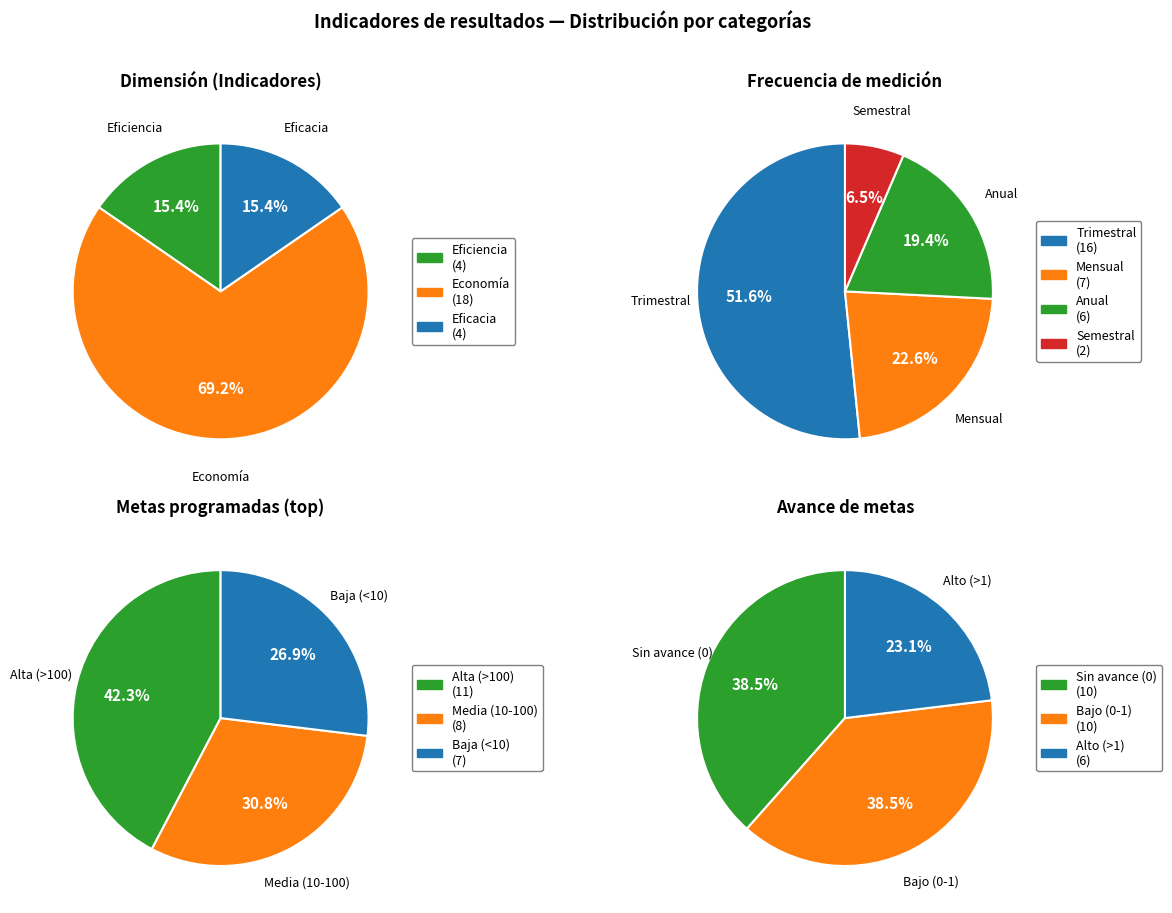

Between Trimestral and Economía, which is larger?

Economía